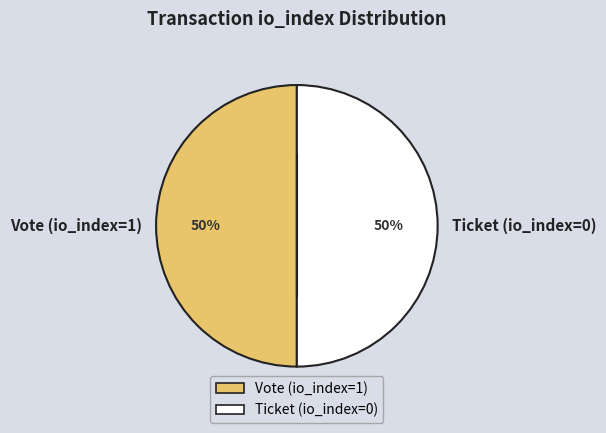

What is the ratio of the value at Ticket (io_index=0) to the value at Vote (io_index=1)?

1.0